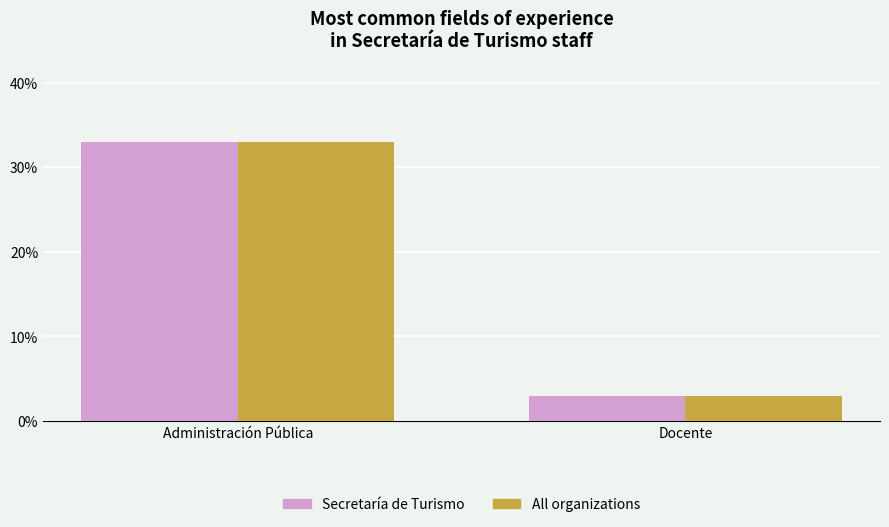

What is the difference between the All organizations values at Docente and Administración Pública?

30